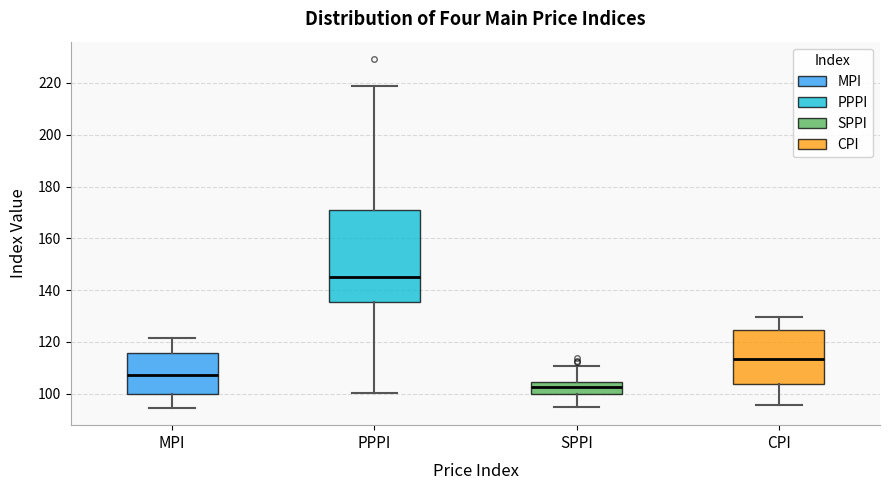

Which box is the tallest, from its lower edge to its upper edge?

PPPI